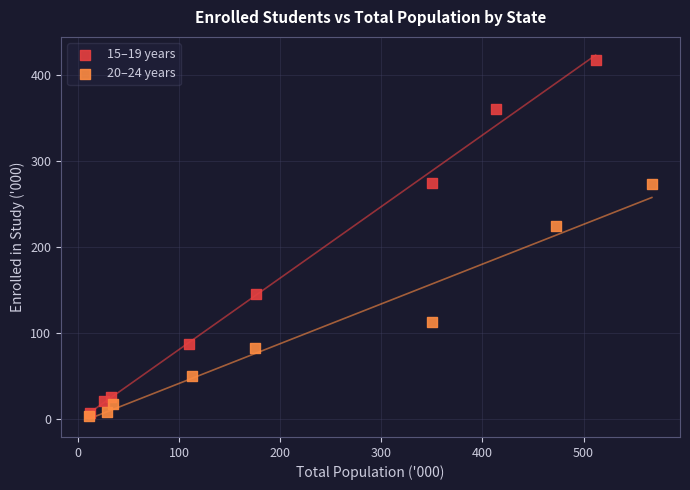

What are all the series names shown in the legend?

15–19 years, 20–24 years